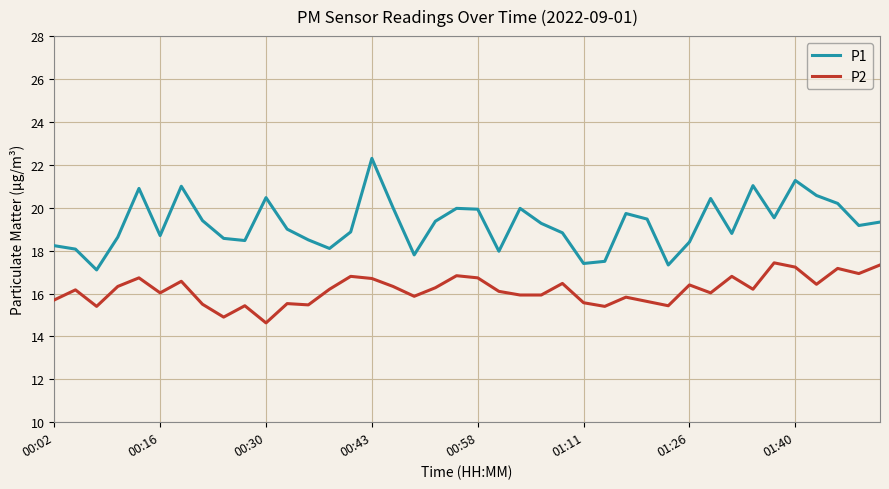

What is the maximum value for P2?

17.4